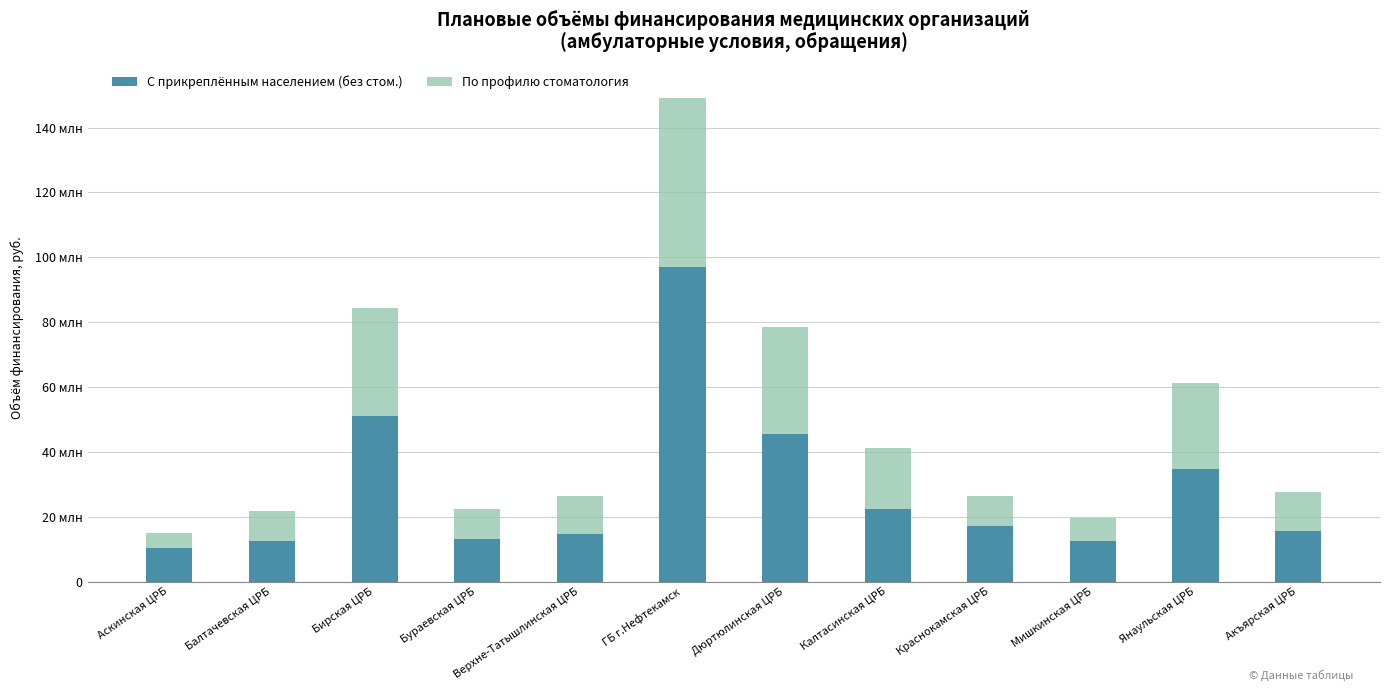

What is the value of the С прикреплённым населением (без стом.) bar at the 8th from the left?

22321848